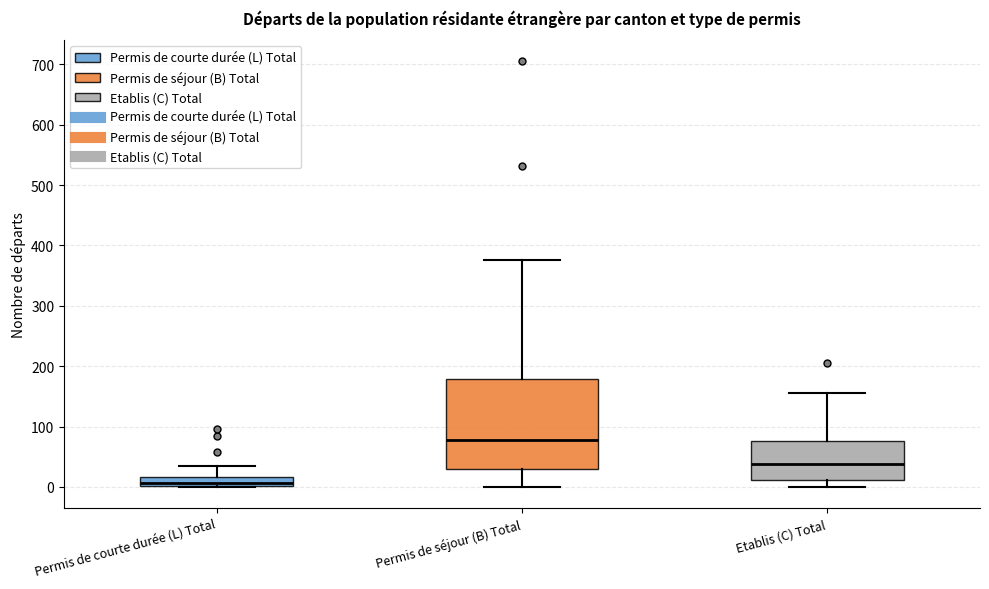

Which box's median line is the highest?

Permis de séjour (B) Total